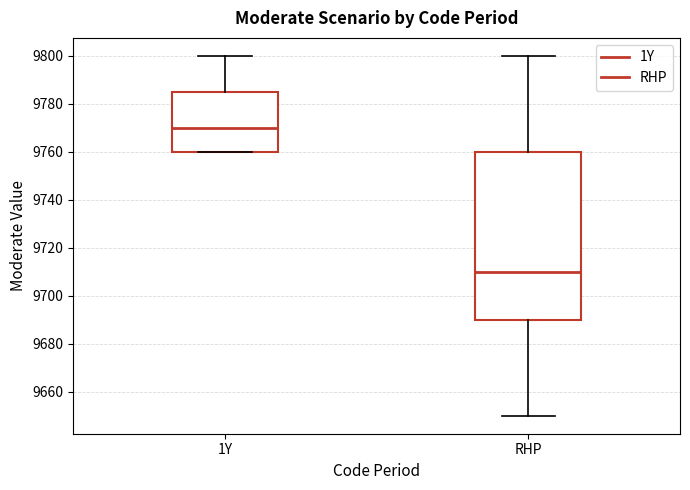

Which box is the tallest, from its lower edge to its upper edge?

RHP